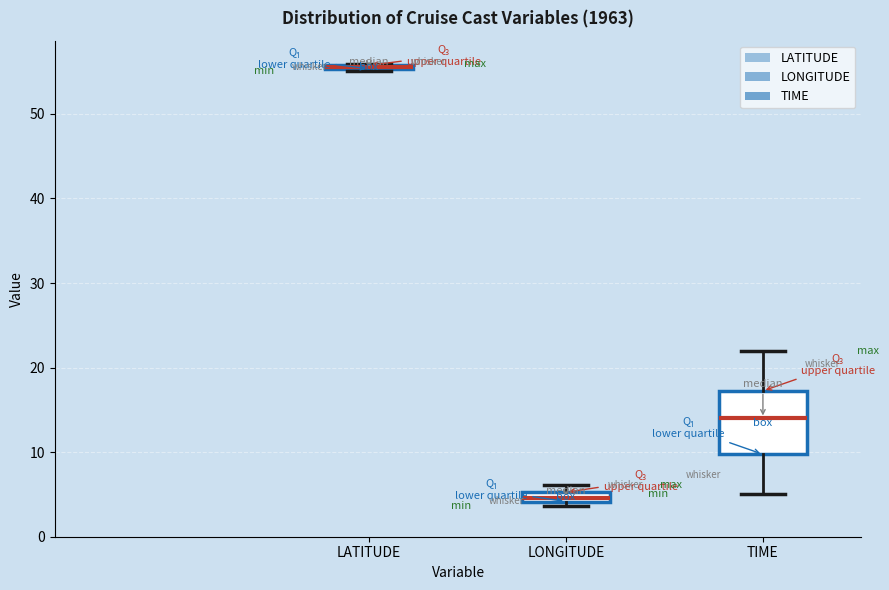

Where is the lower edge of the box for TIME on the y-axis? The values are not printed on the chart, so give them approximately, as read against the axis.

10